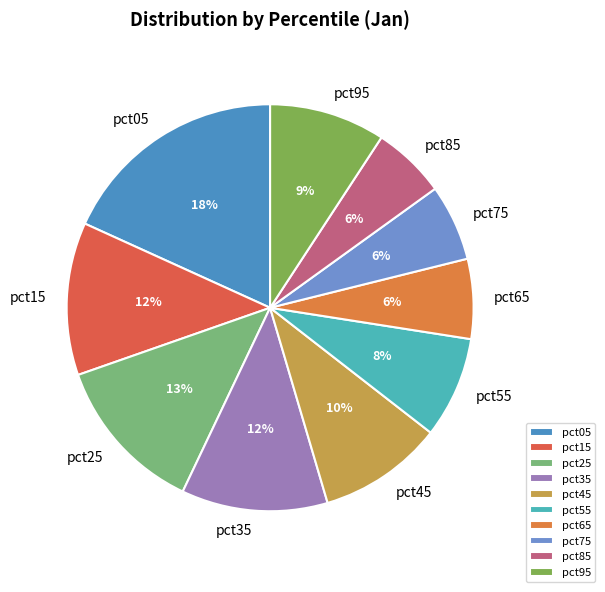

Count the number of slices in the pie.

10